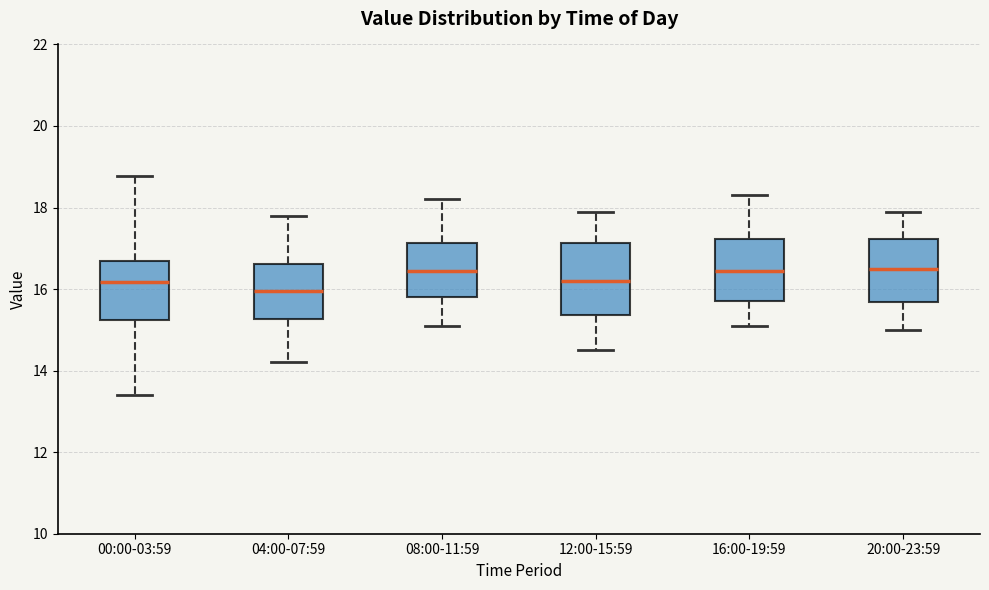

Reading left to right, read every box against the y-axis: the position of its median line, the range the box covers, and the ends of its whiskers. The values are not printed on the chart, so give them approximately, as read against the axis.

00:00-03:59: median 16.2, box 15.2 to 16.8, whiskers 13.4 to 18.8
04:00-07:59: median 16.0, box 15.2 to 16.6, whiskers 14.2 to 17.8
08:00-11:59: median 16.4, box 15.8 to 17.2, whiskers 15.2 to 18.2
12:00-15:59: median 16.2, box 15.4 to 17.2, whiskers 14.6 to 18.0
16:00-19:59: median 16.4, box 15.8 to 17.2, whiskers 15.2 to 18.4
20:00-23:59: median 16.6, box 15.6 to 17.2, whiskers 15.0 to 18.0